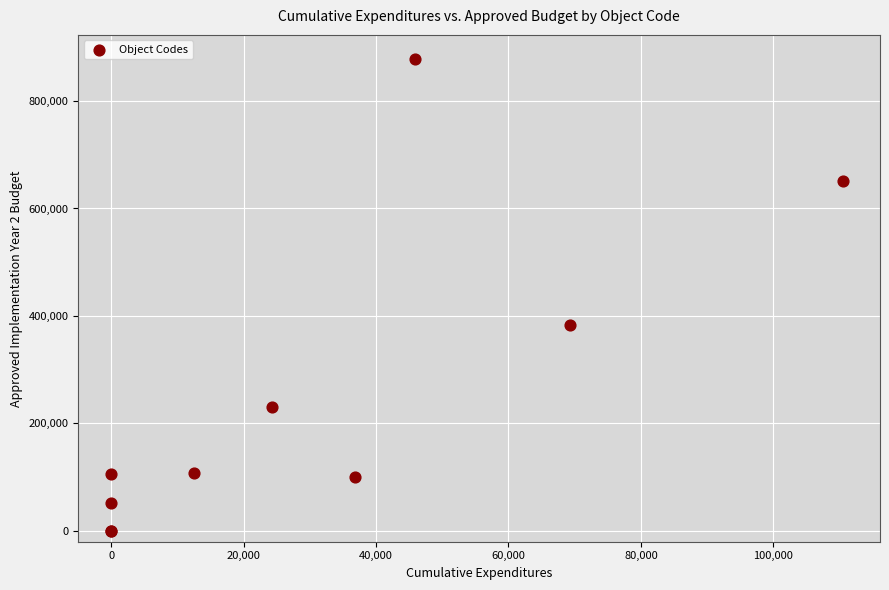

What Y value in the scatter plot is closest to 439523?

383645